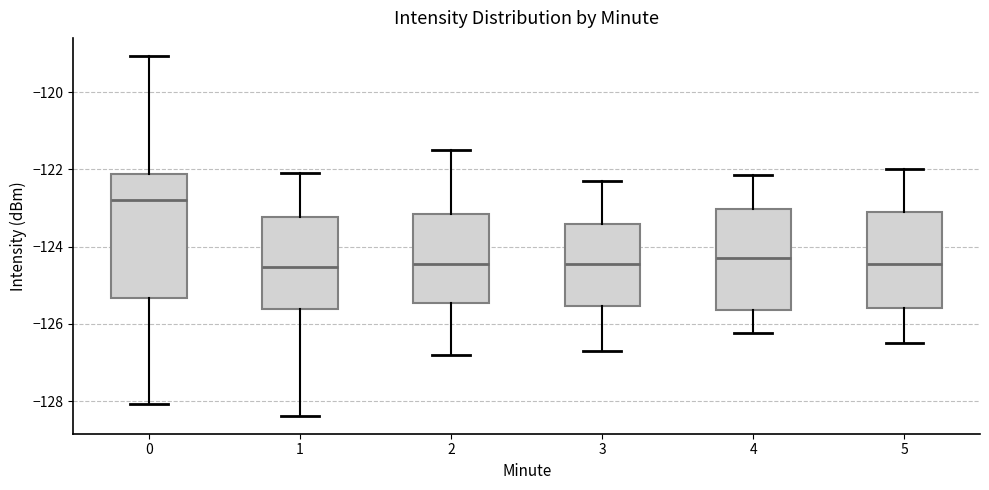

Where is the lower edge of the box at x = 2 on the y-axis? The values are not printed on the chart, so give them approximately, as read against the axis.

-125.4